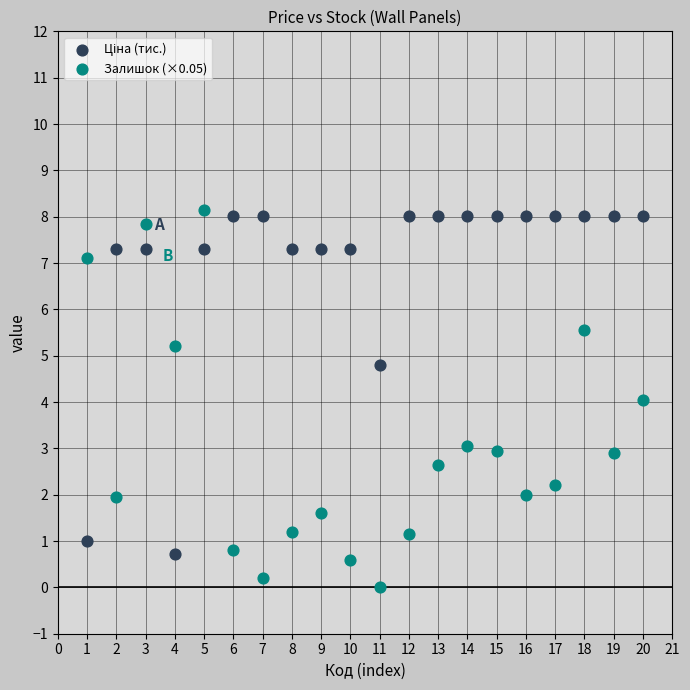

What is the X range (max minus min) for the scatter plot?

19.0